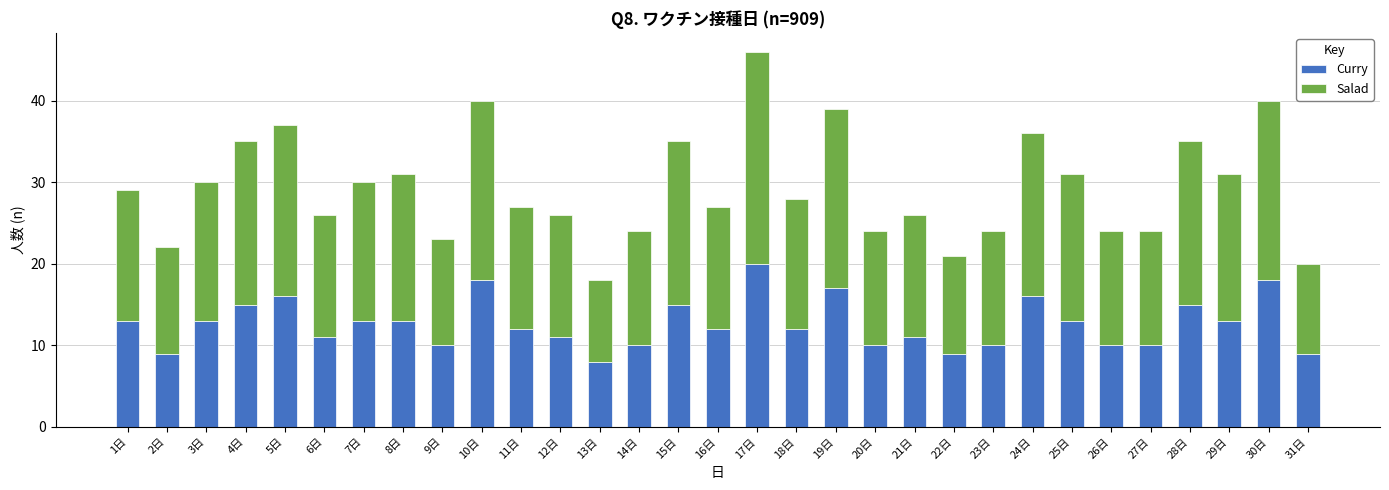

What is the difference between the Curry values at 2日 and 5日?

7